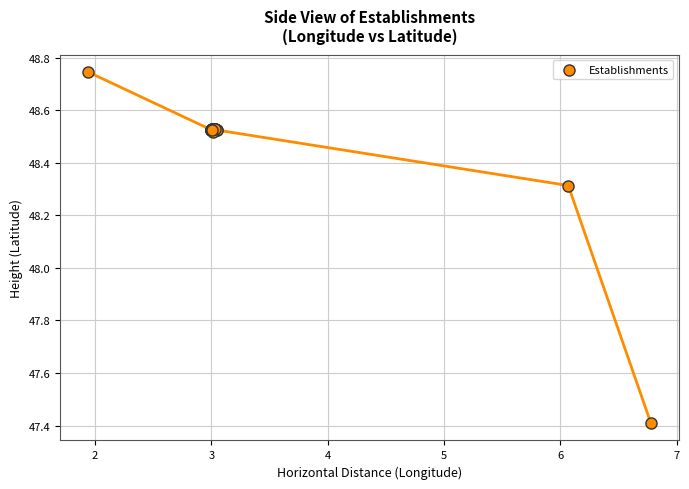

What Y value in the scatter plot is closest to 48?

48.3